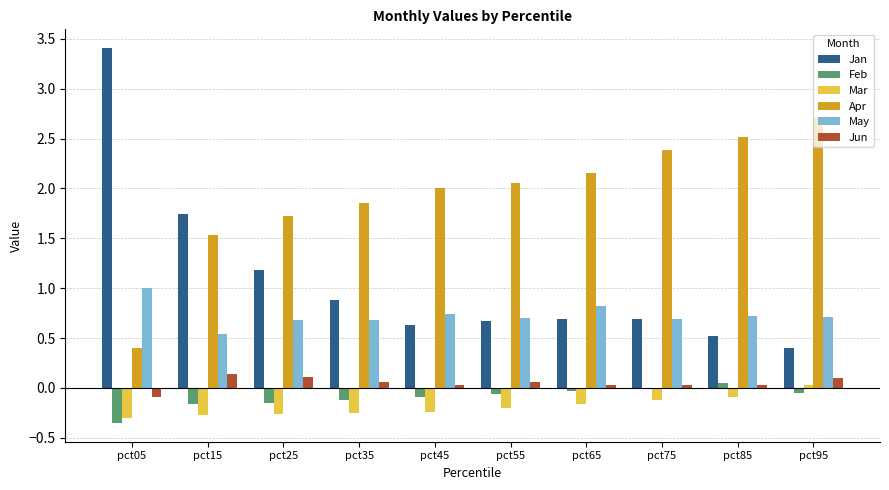

True or false: Apr has a value of 2.4 at pct35.

False